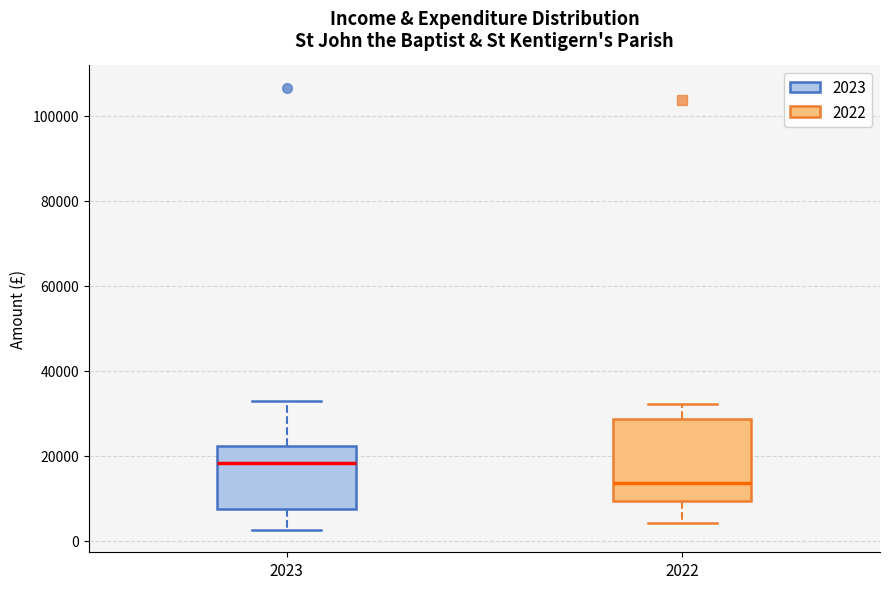

Where does the lower whisker of the box at x = 2023 end on the y-axis? The values are not printed on the chart, so give them approximately, as read against the axis.

2000